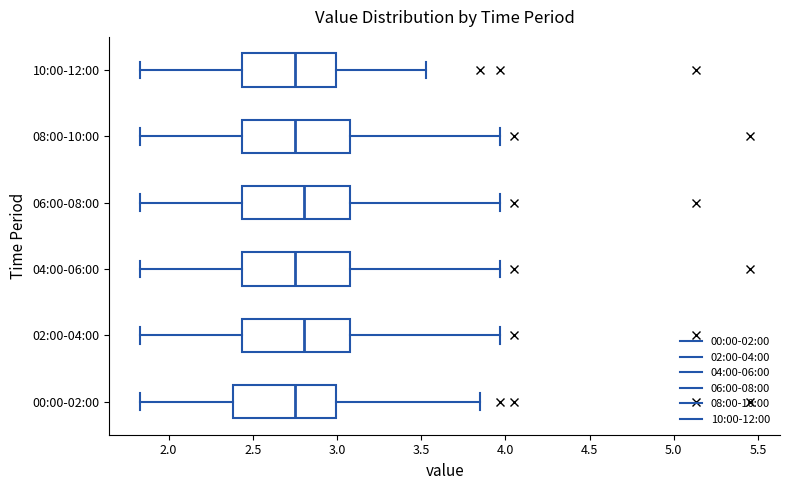

Reading bottom to top, read every box against the x-axis: the position of its median line, the range the box covers, and the ends of its whiskers. The values are not printed on the chart, so give them approximately, as read against the axis.

00:00-02:00: median 2.75, box 2.40 to 3.00, whiskers 1.85 to 3.85
02:00-04:00: median 2.80, box 2.45 to 3.10, whiskers 1.85 to 3.95
04:00-06:00: median 2.75, box 2.45 to 3.10, whiskers 1.85 to 3.95
06:00-08:00: median 2.80, box 2.45 to 3.10, whiskers 1.85 to 3.95
08:00-10:00: median 2.75, box 2.45 to 3.10, whiskers 1.85 to 3.95
10:00-12:00: median 2.75, box 2.45 to 3.00, whiskers 1.85 to 3.55